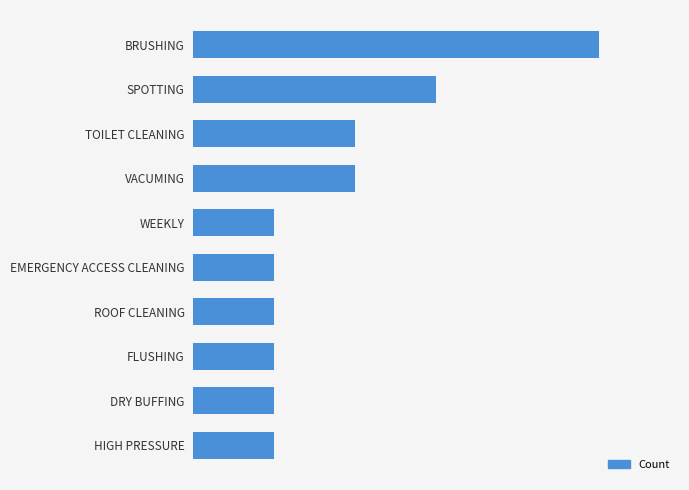

What is the smallest value displayed?

1